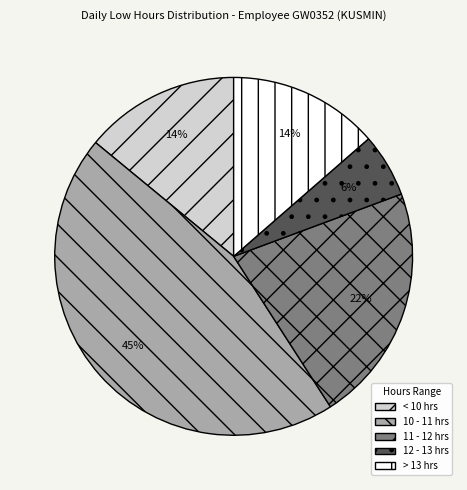

Combined, do 12 - 13 hrs and 11 - 12 hrs account for over 50%?

No